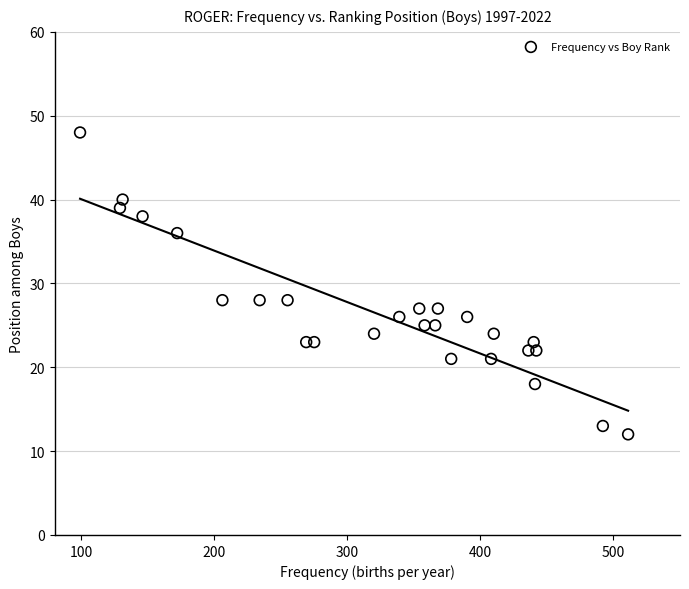

What is the range of Y values (max minus min)?

36